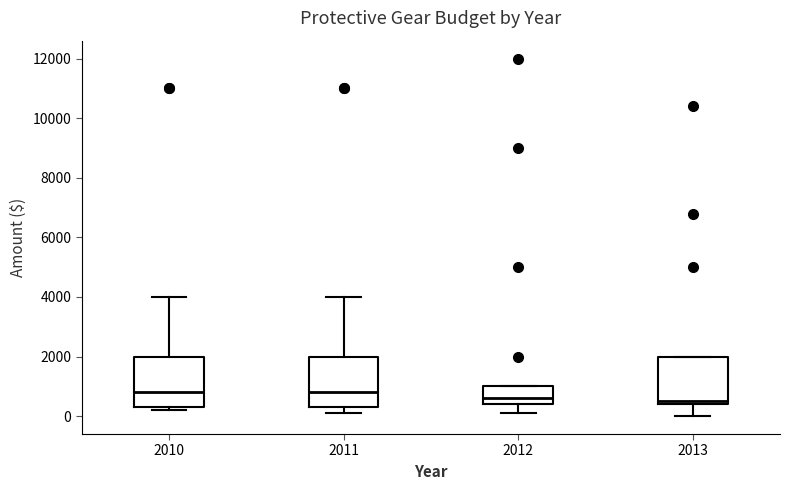

Where does the lower whisker of the box at x = 2013 end on the y-axis? The values are not printed on the chart, so give them approximately, as read against the axis.

0